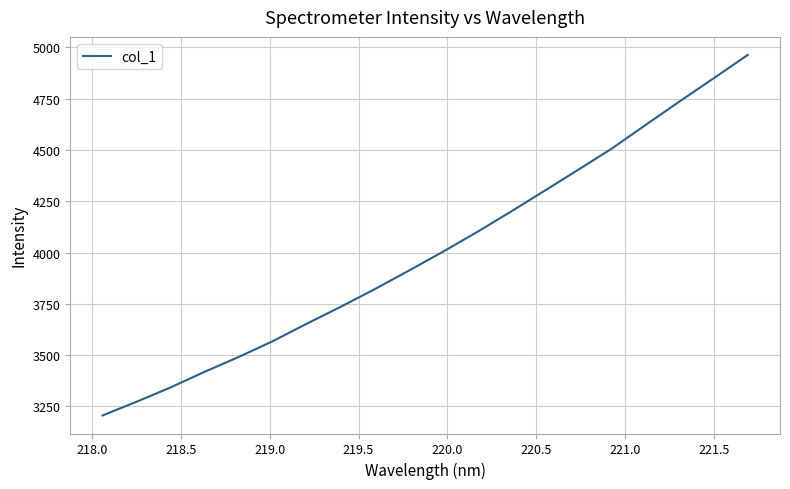

What is the smallest value displayed?

3205.7